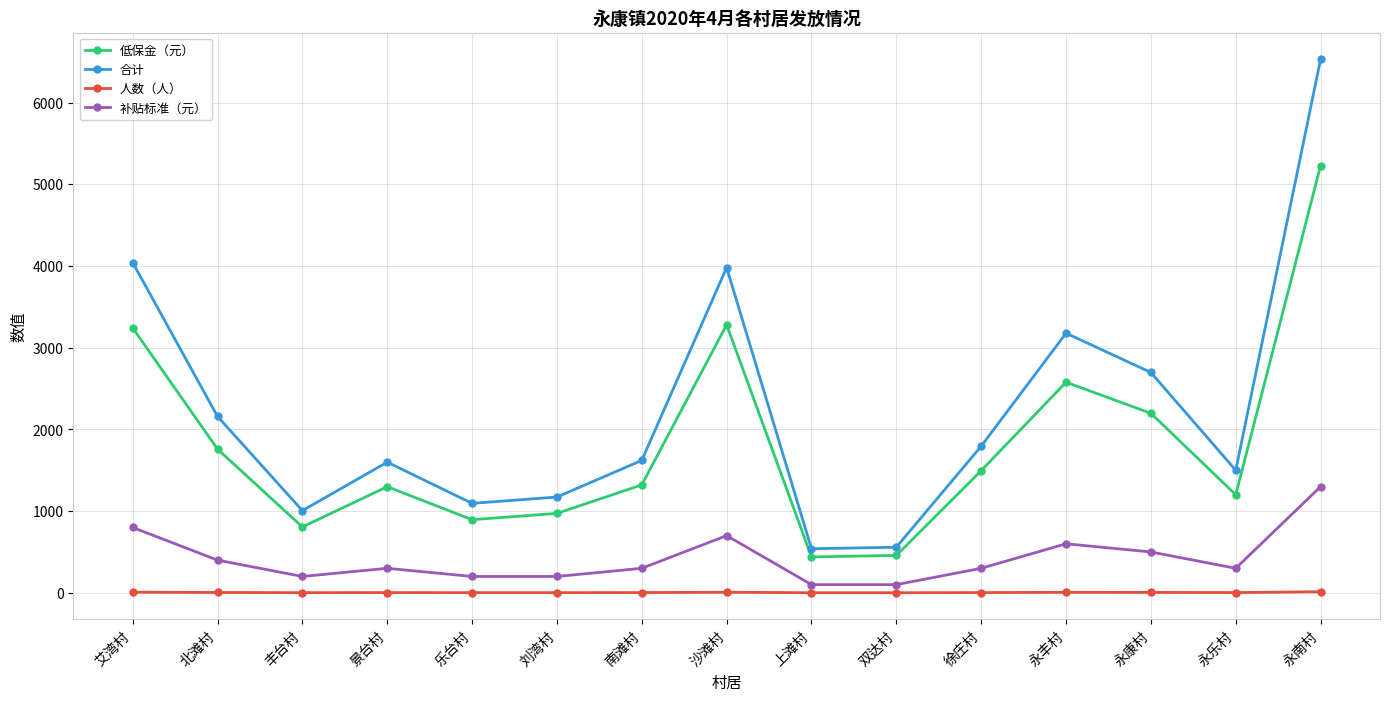

Rank the series by their average value, from highest to lowest.

合计, 低保金（元）, 补贴标准（元）, 人数（人）